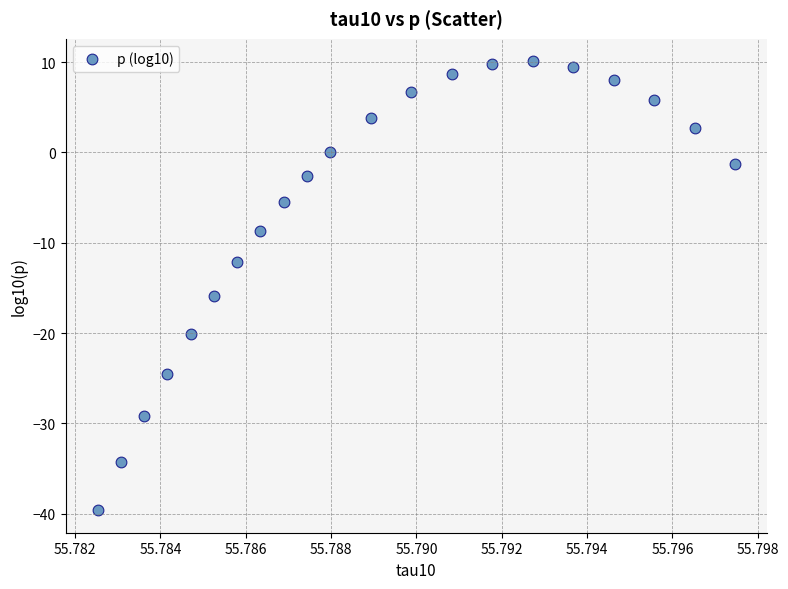

What is the range of Y values (max minus min)?

49.7